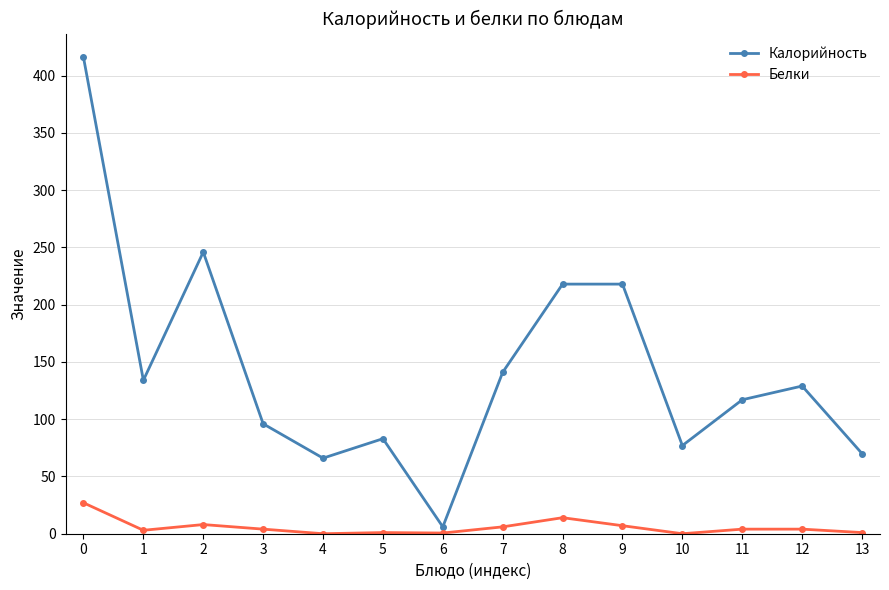

How many values in the Калорийность series are below 129?

7